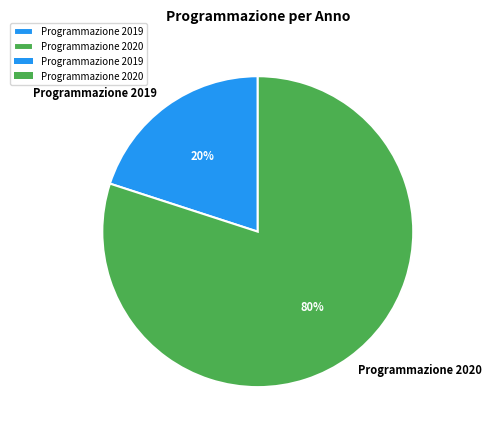

Combined, do Programmazione 2019 and Programmazione 2020 account for over 50%?

Yes